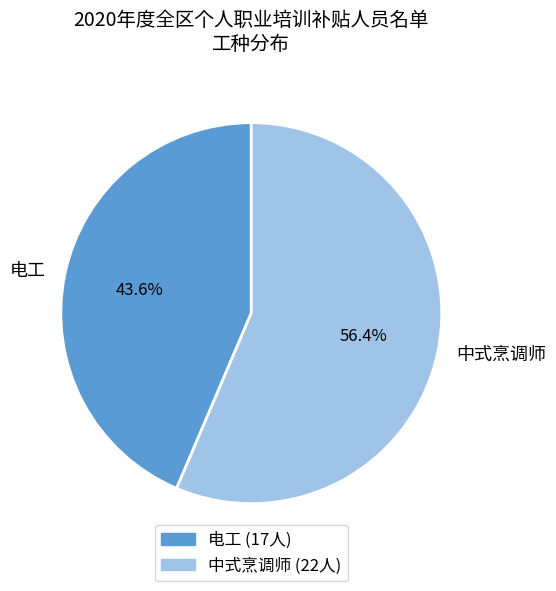

To the nearest percent, what is the difference between the 电工 and 中式烹调师 slice percentages?

13%